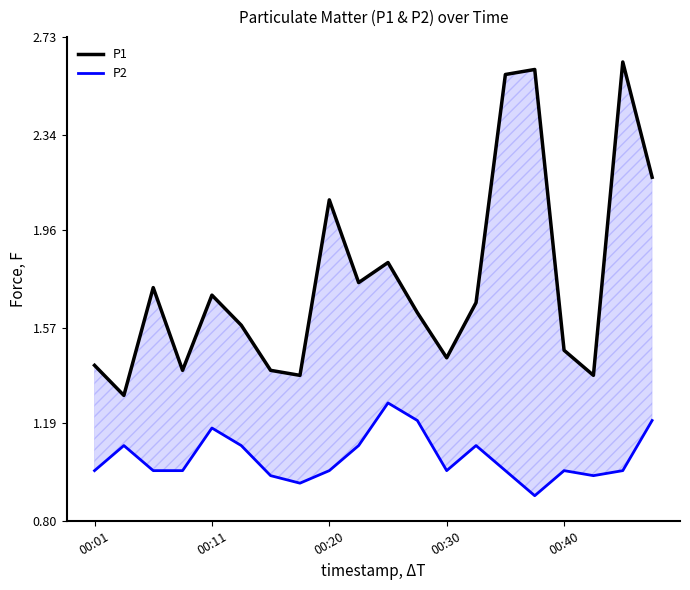

What is the label of the 11th point from the right?

9